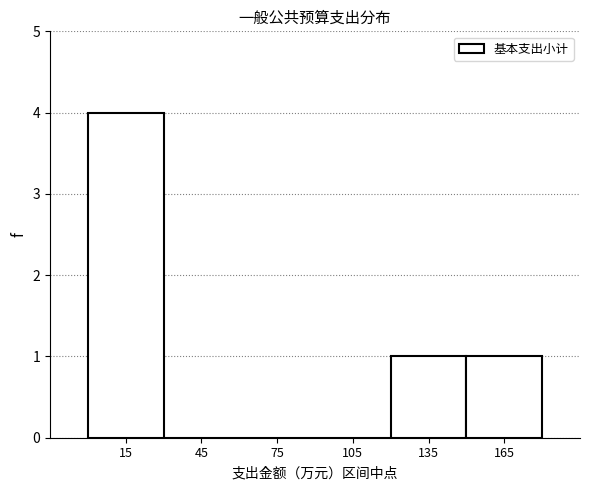

What is the height of the bar covering 120 to 150 on the x-axis? The values are not printed on the chart, so give them approximately, as read against the axis.

1